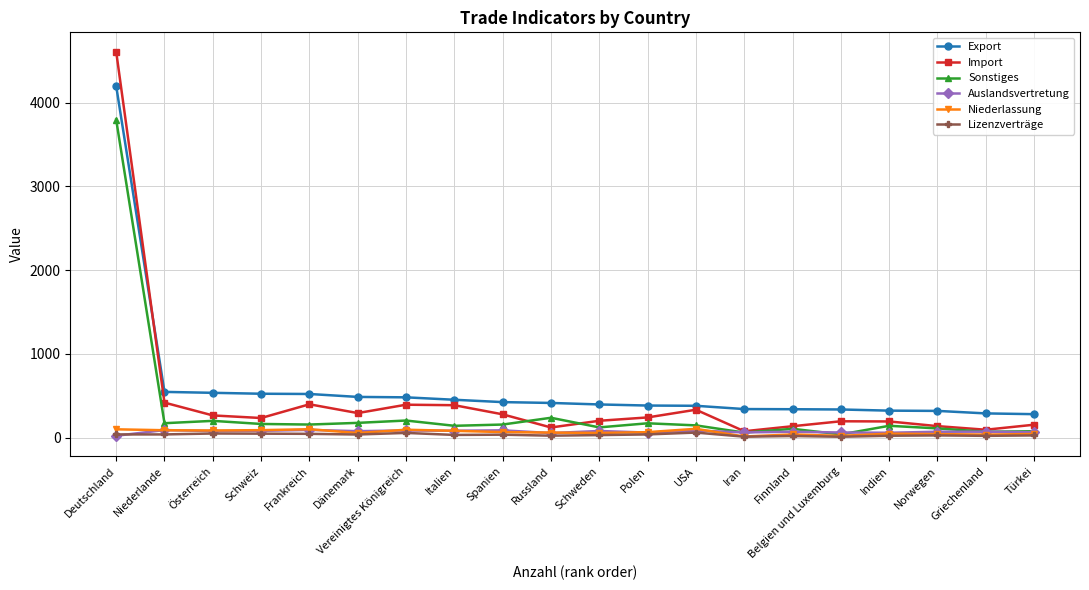

What is the maximum value shown in the chart?

4611